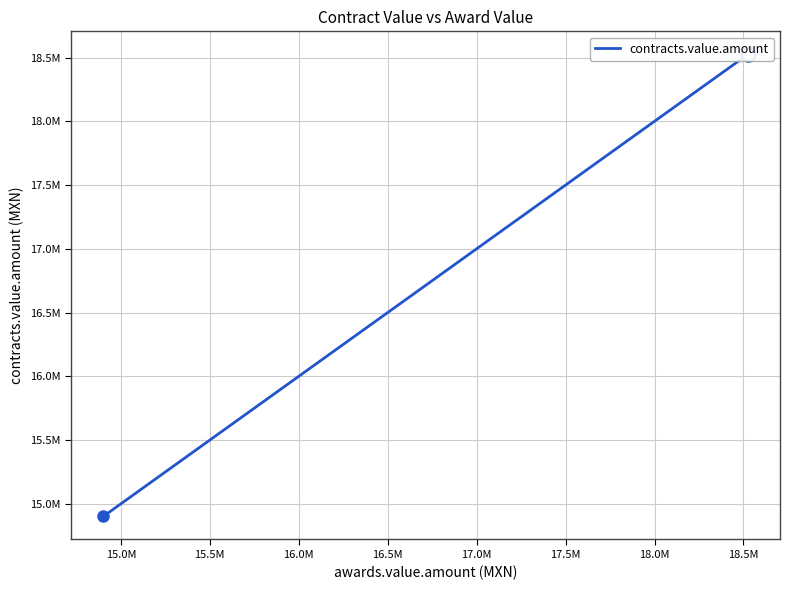

What is the difference between the maximum and minimum values?

3622426.1